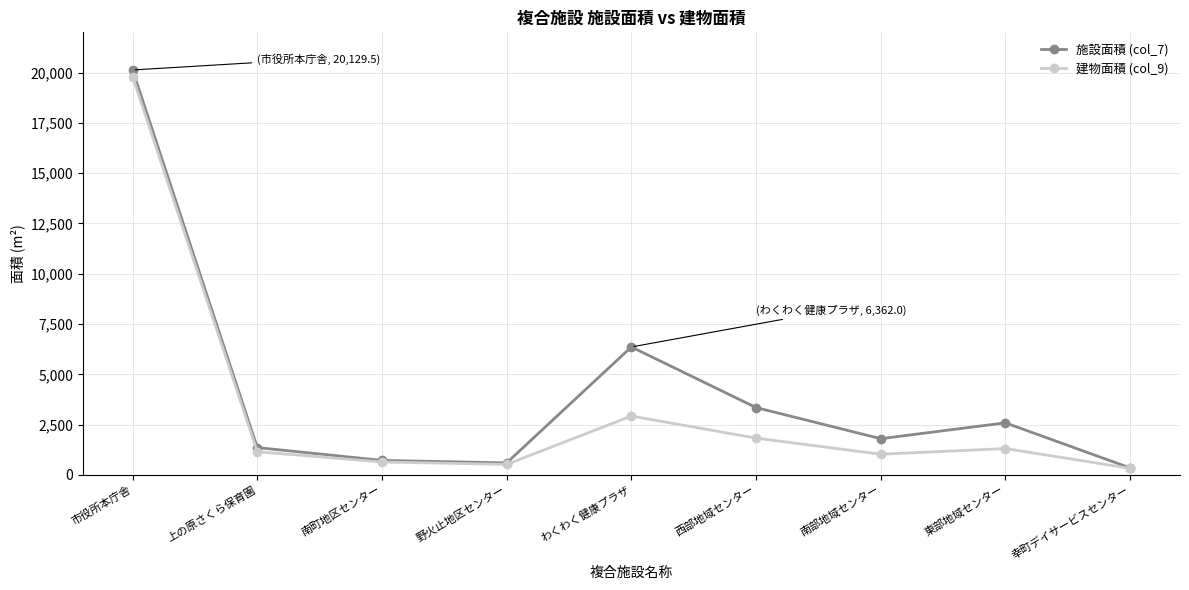

What is the difference between the highest and lowest values at 西部地域センター?

1519.2